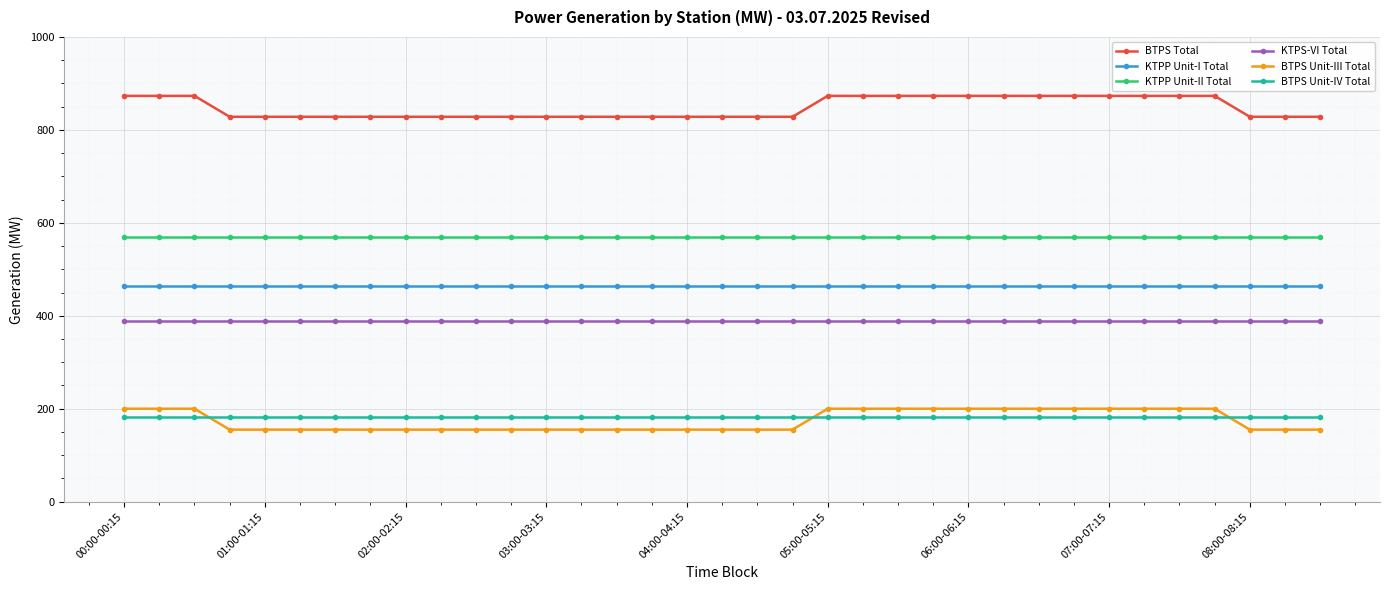

What is the greatest value displayed?

873.2